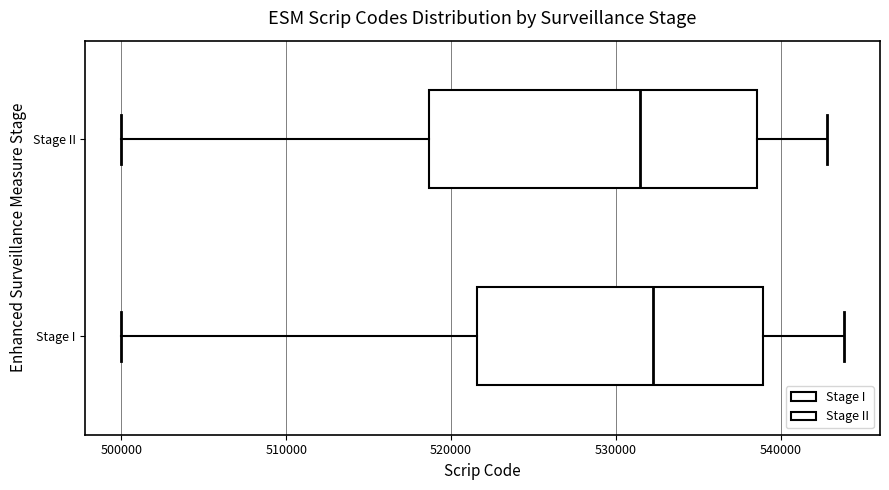

Which box is the widest, from its left edge to its right edge?

Stage II